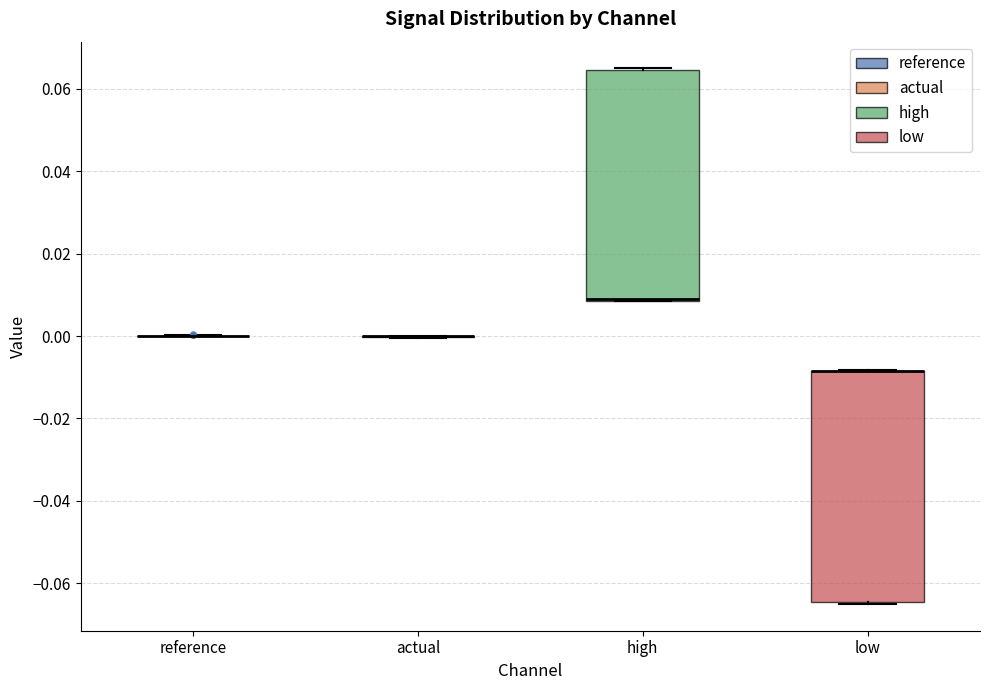

Where is the upper edge of the box for low on the y-axis? The values are not printed on the chart, so give them approximately, as read against the axis.

-0.008